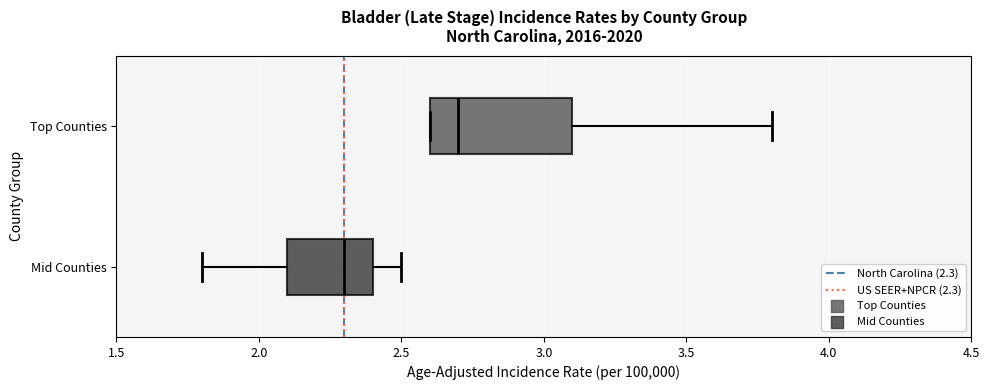

Comparing the boxes themselves (not the whiskers), which one is the widest?

Top Counties